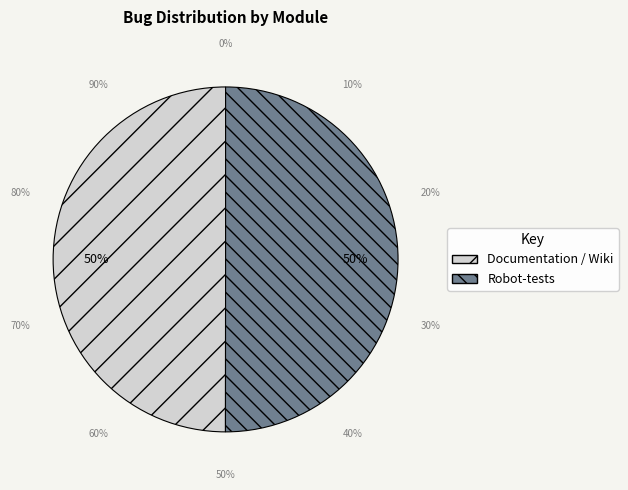

What is the ratio of the value at Documentation / Wiki to the value at Robot-tests?

1.0